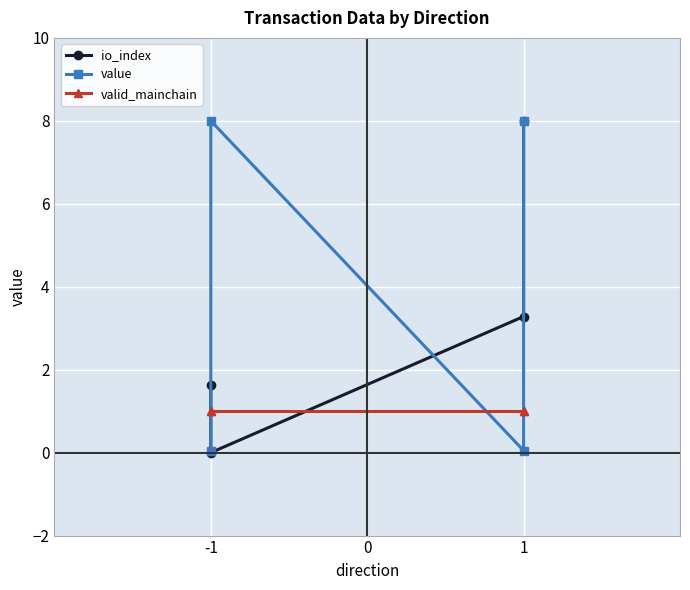

Where is value nearest to the value 4?

-1